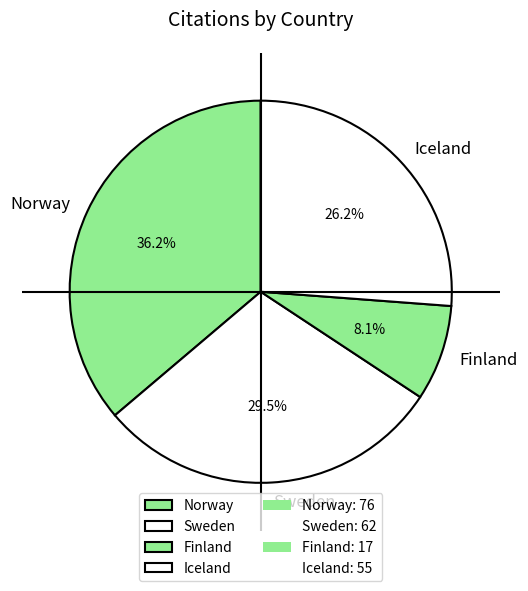

Is Sweden the majority of the pie?

No